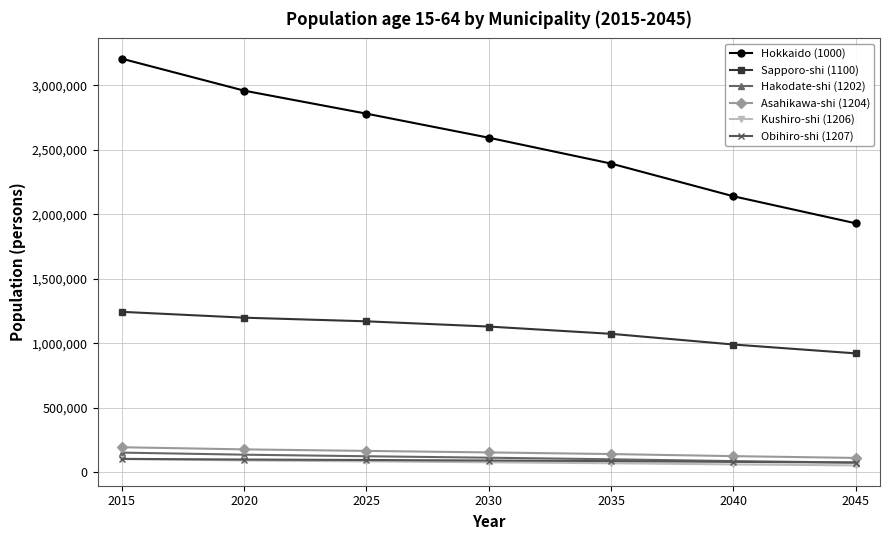

Which category has the highest value across all series?

2015